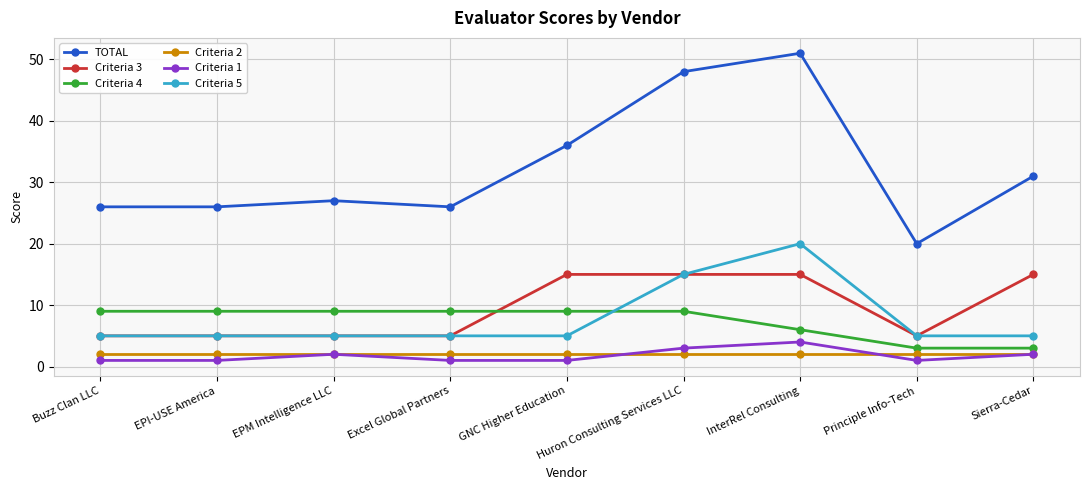

Which series has the largest total across all categories?

TOTAL